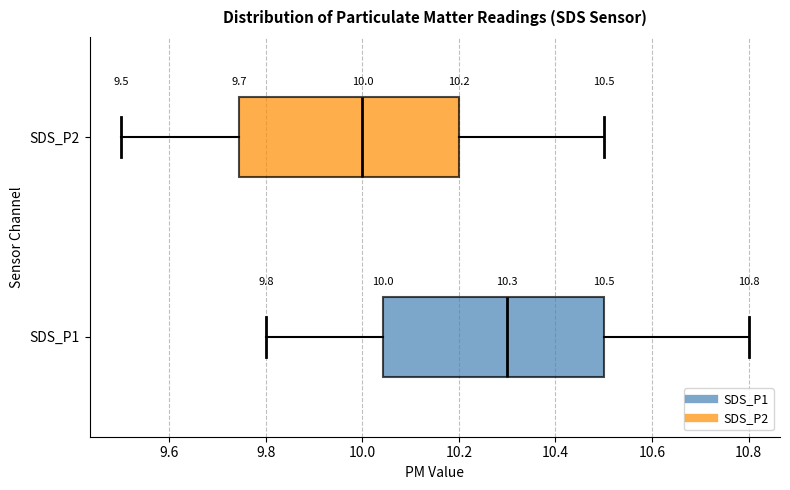

Which box's median line is the furthest to the right?

SDS_P1